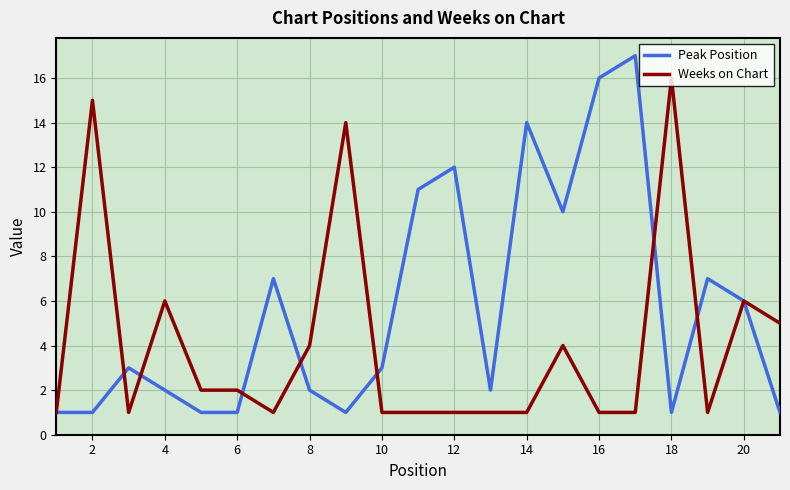

Which series has the largest range (max minus min)?

Peak Position